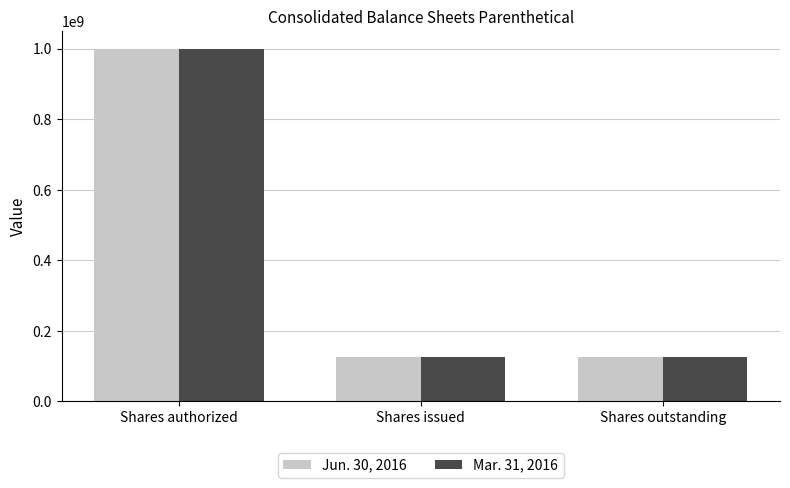

What is the label of the 2nd bar from the left?

Shares issued